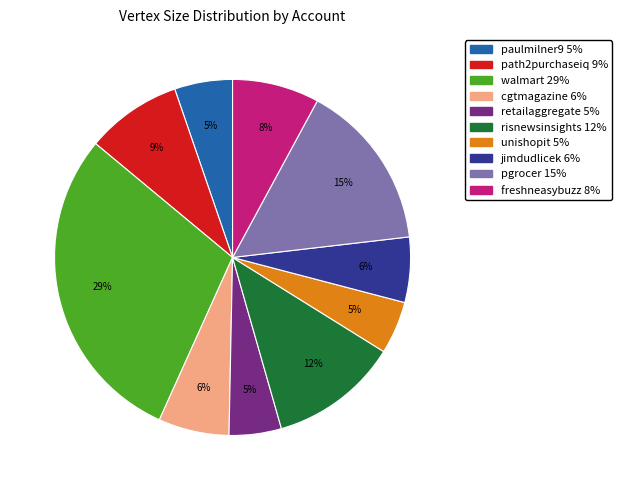

What percentage is the cgtmagazine slice, to the nearest percent?

6%